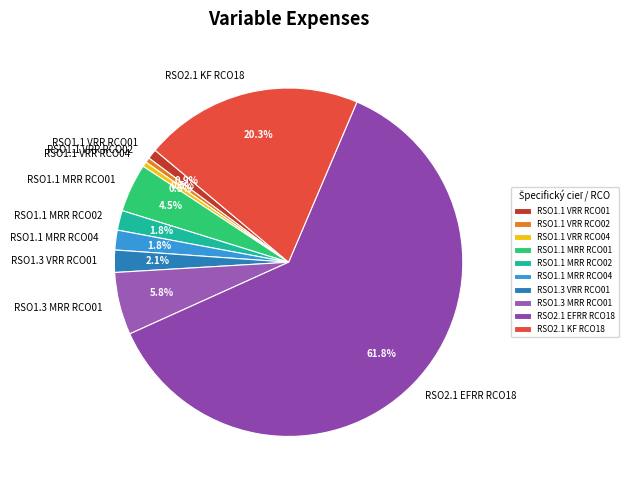

Between RSO1.1 MRR RCO04 and RSO1.1 VRR RCO01, which is larger?

RSO1.1 MRR RCO04